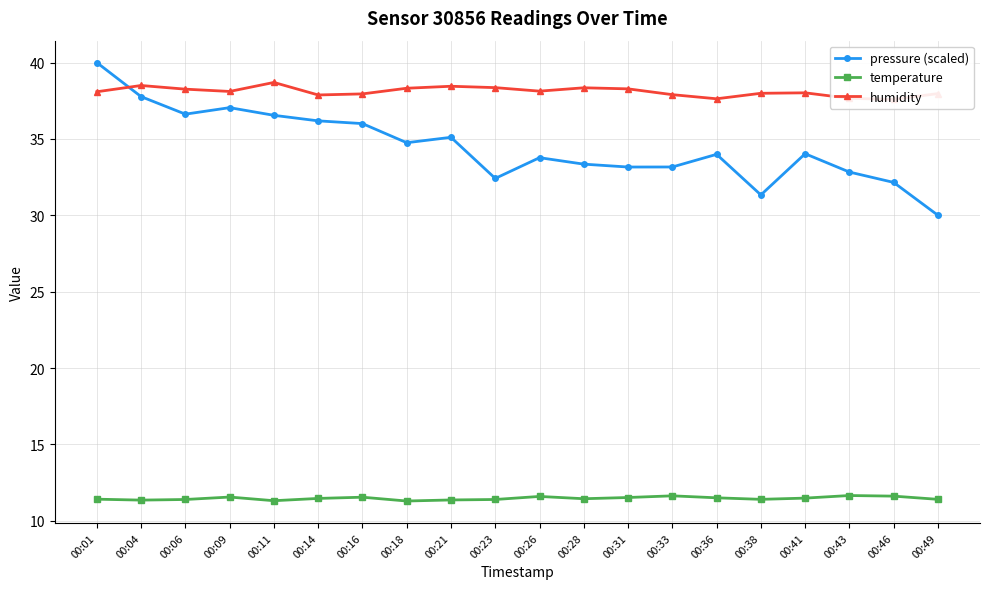

What is the total value across all series at 00:28?

83.1